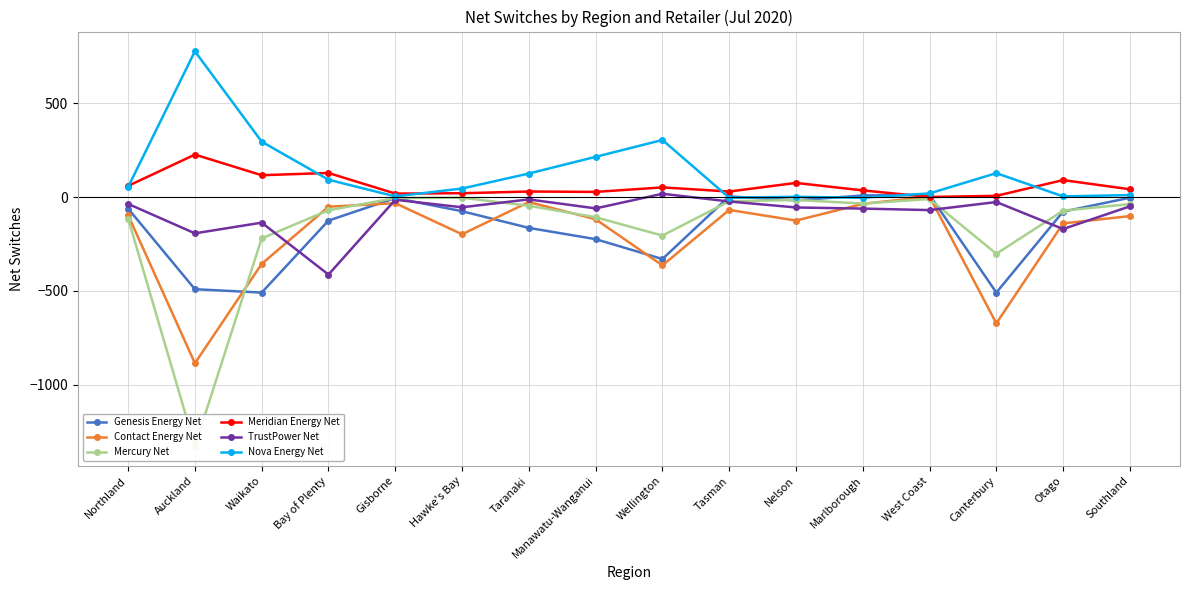

What is the average value of the TrustPower Net series?

-85